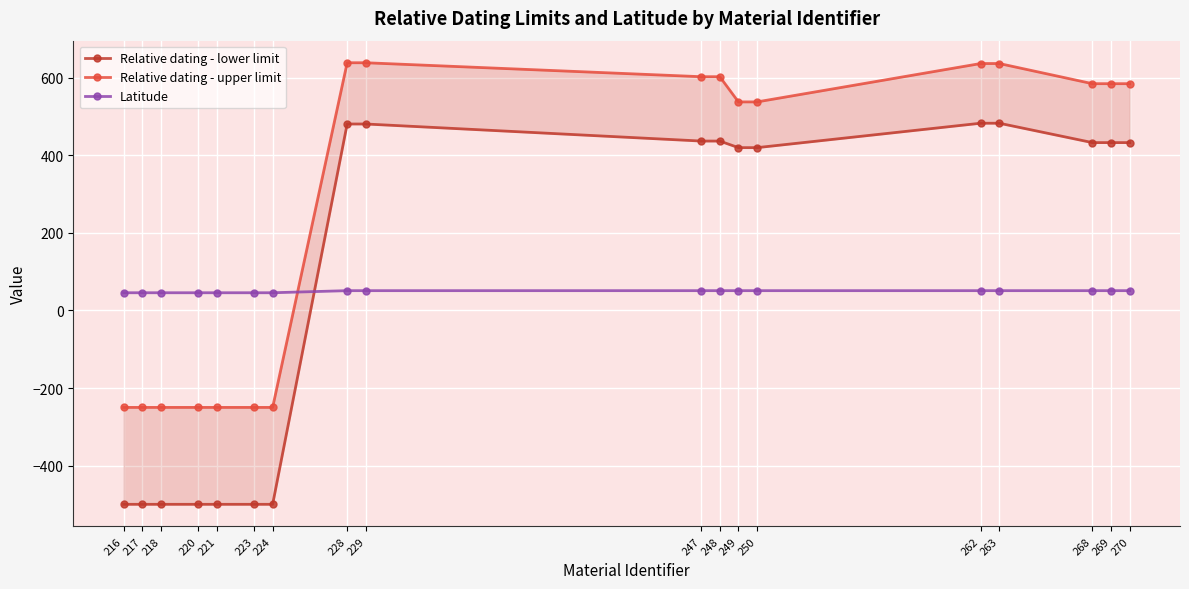

Which series has the largest total across all categories?

Relative dating - upper limit